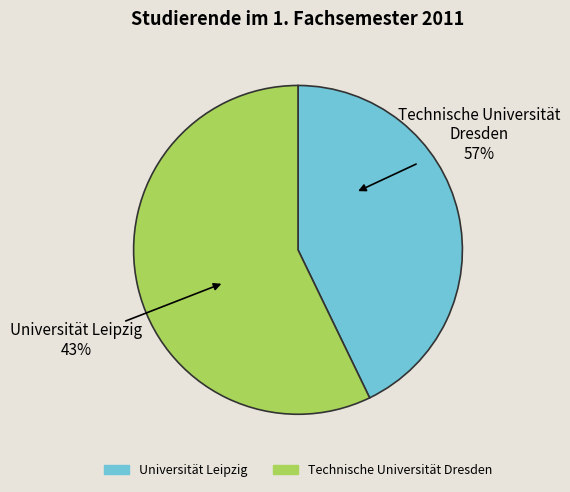

To the nearest percent, what is the average slice percentage?

50%